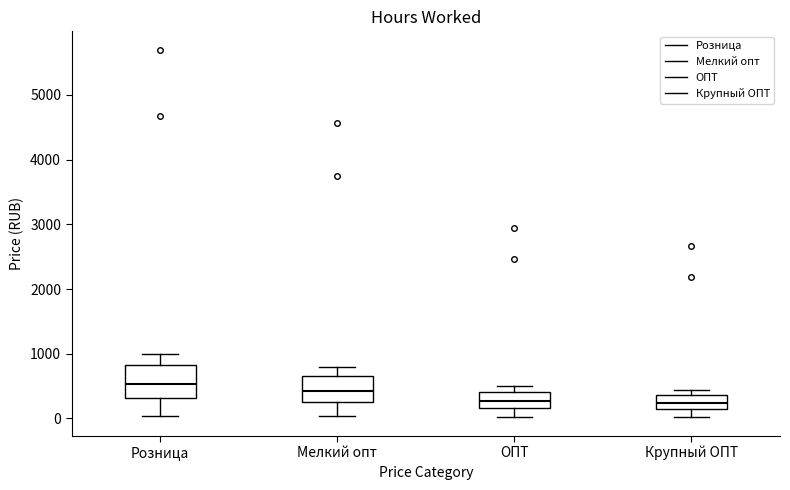

Where does the lower whisker of the box for Крупный ОПТ end on the y-axis? The values are not printed on the chart, so give them approximately, as read against the axis.

0